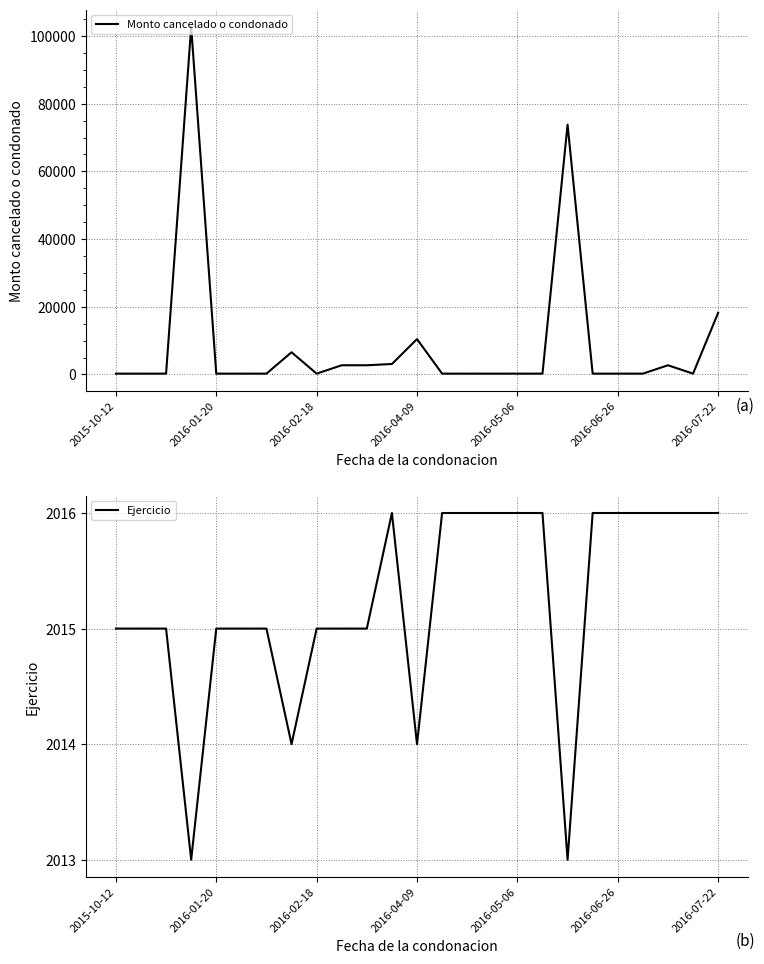

What is the sum of all Ejercicio values?

50381